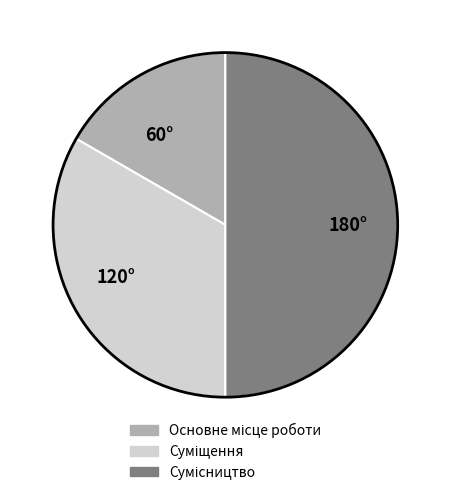

Approximately how many times larger is the value at Основне місце роботи compared to Сумісництво?

0.3